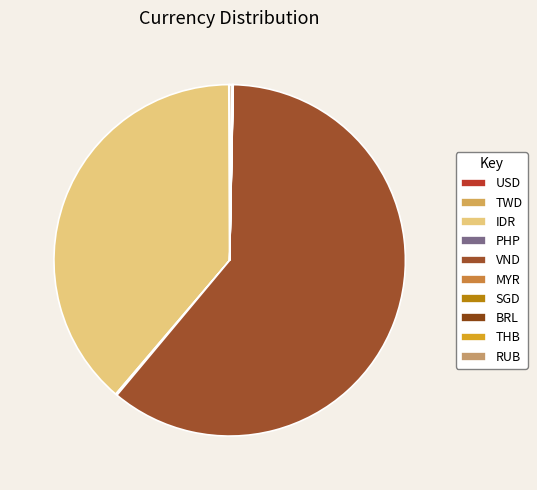

How many slices are in this pie chart?

10